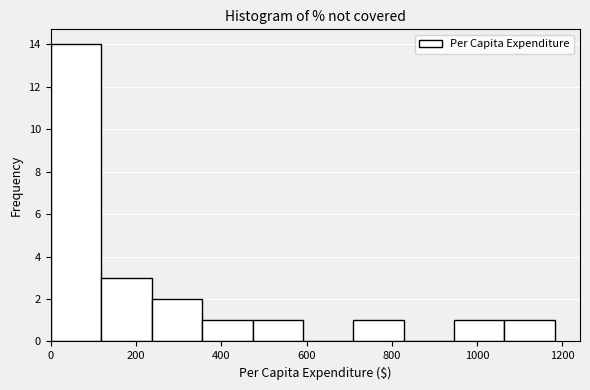

Reading left to right, list every bar in this chart as the range it spans on the x-axis followed by its height. Neither the bar edges nor the heights are printed on the chart, so give them approximately, as read against the axes.

0 to 120: 14
120 to 240: 3
240 to 360: 2
360 to 480: 1
480 to 600: 1
600 to 700: 0
700 to 820: 1
820 to 940: 0
940 to 1060: 1
1060 to 1180: 1